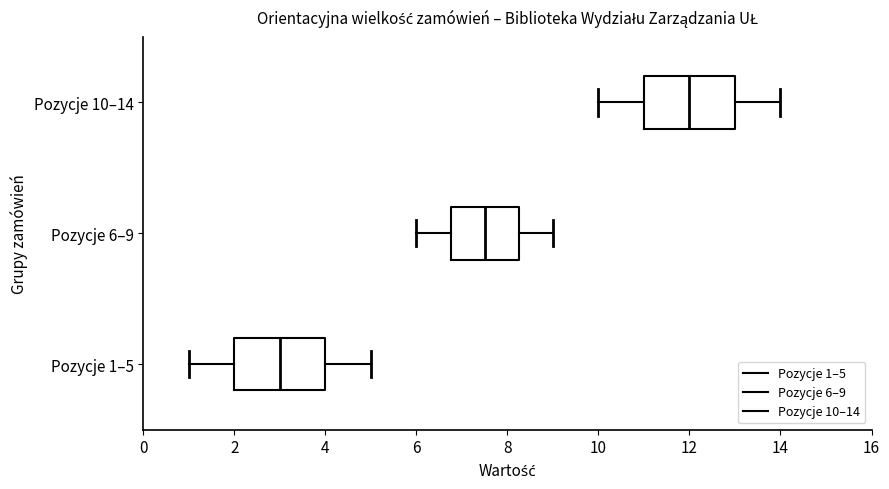

Reading bottom to top, transcribe this box plot: for each box, give where its median line is, the range the box spans, and where its two whiskers end, as read against the x-axis. The values are not printed on the chart, so give them approximately, as read against the axis.

Pozycje 1–5: median 3.0, box 2.0 to 4.0, whiskers 1.0 to 5.0
Pozycje 6–9: median 7.6, box 6.8 to 8.2, whiskers 6.0 to 9.0
Pozycje 10–14: median 12.0, box 11.0 to 13.0, whiskers 10.0 to 14.0